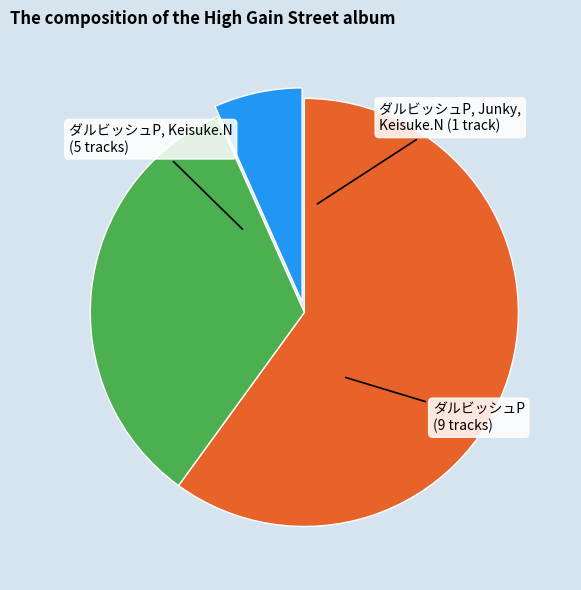

Is there any slice that represents more than half of the pie?

Yes